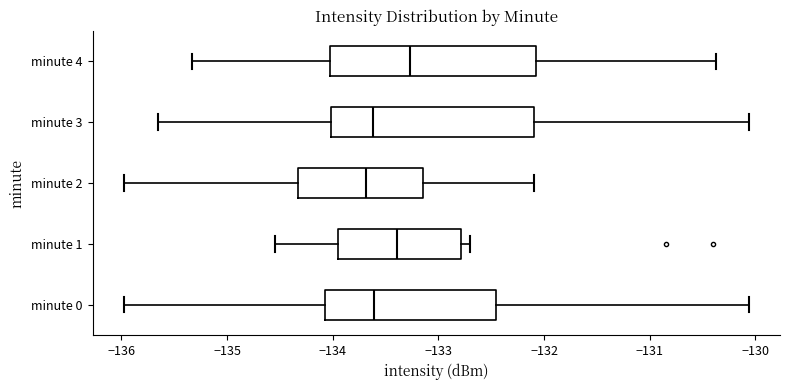

Reading bottom to top, read every box against the x-axis: the position of its median line, the range the box covers, and the ends of its whiskers. The values are not printed on the chart, so give them approximately, as read against the axis.

minute 0: median -133.6, box -134.1 to -132.5, whiskers -136.0 to -130.1
minute 1: median -133.4, box -134.0 to -132.8, whiskers -134.5 to -132.7
minute 2: median -133.7, box -134.3 to -133.1, whiskers -136.0 to -132.1
minute 3: median -133.6, box -134.0 to -132.1, whiskers -135.7 to -130.1
minute 4: median -133.3, box -134.0 to -132.1, whiskers -135.3 to -130.4